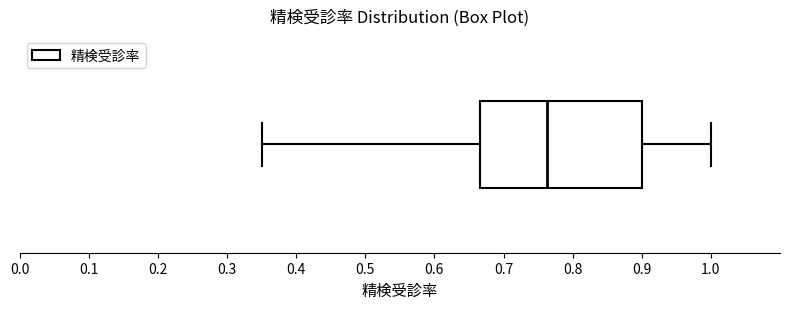

Read this box plot against the x-axis: the position of the median line, the range covered by the box, and the ends of both whiskers. The values are not printed on the chart, so give them approximately, as read against the axis.

median 0.76, box 0.67 to 0.90, whiskers 0.35 to 1.00